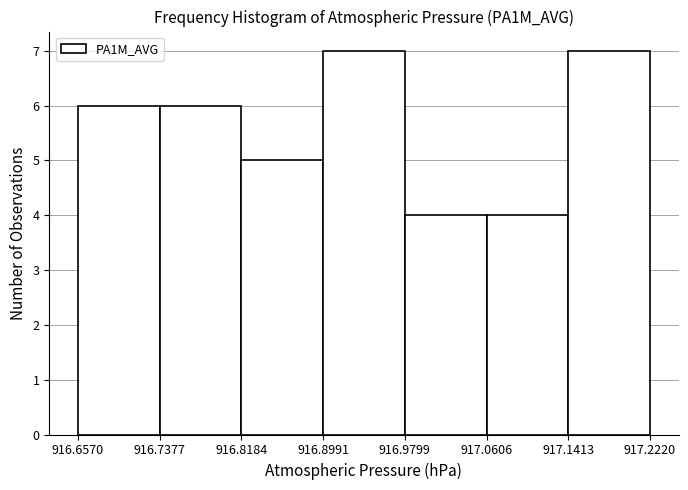

What is the height of the bar covering 916.8991 to 916.9799 on the x-axis? The values are not printed on the chart, so give them approximately, as read against the axis.

7